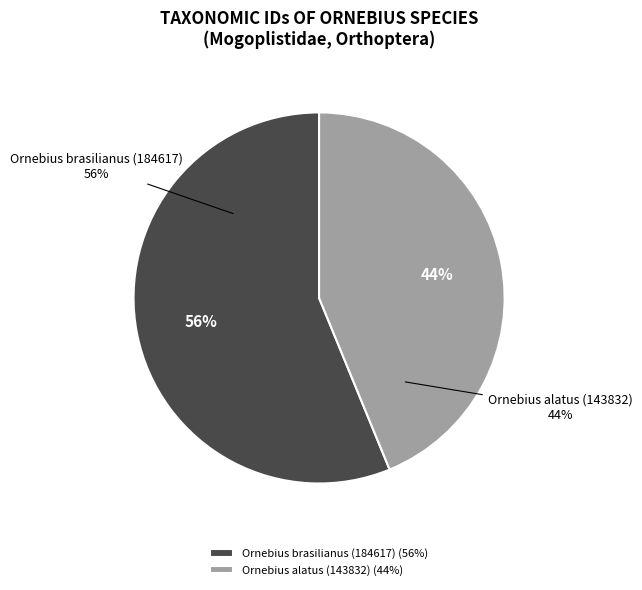

Approximately how many times larger is the value at Ornebius brasilianus (184617) compared to Ornebius alatus (143832)?

1.3